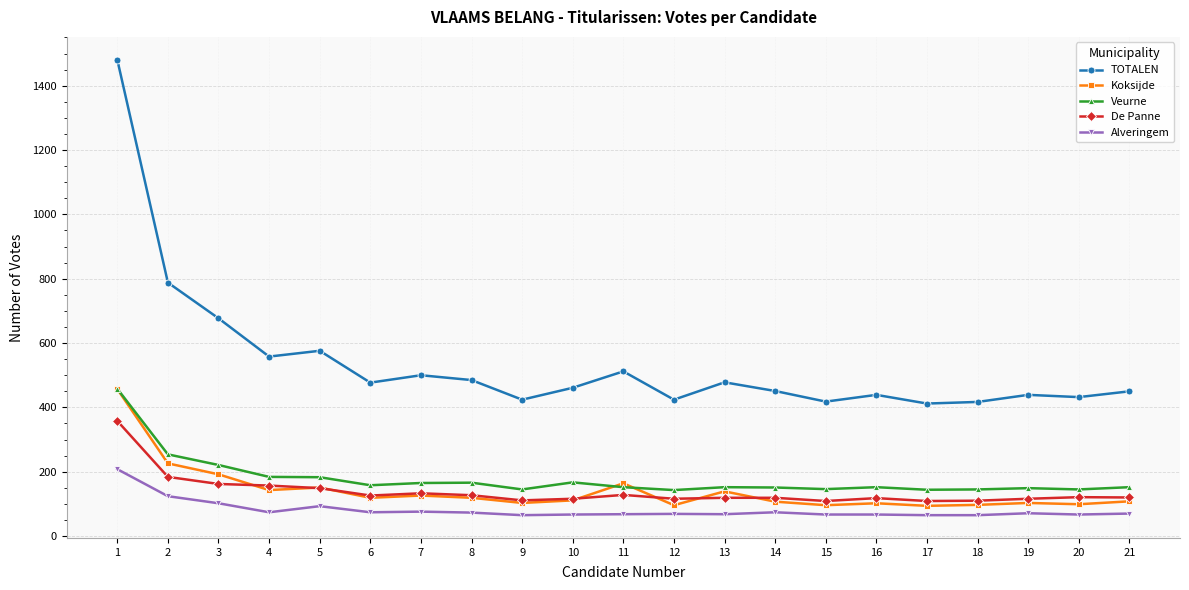

The Veurne series shows 183 at 5. True or false?

True